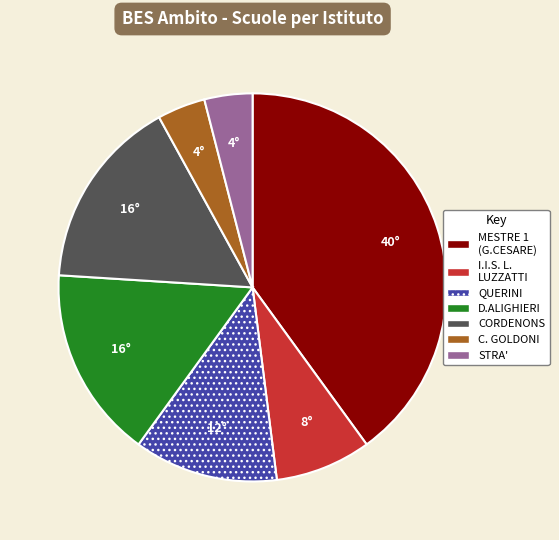

Count the number of slices in the pie.

7